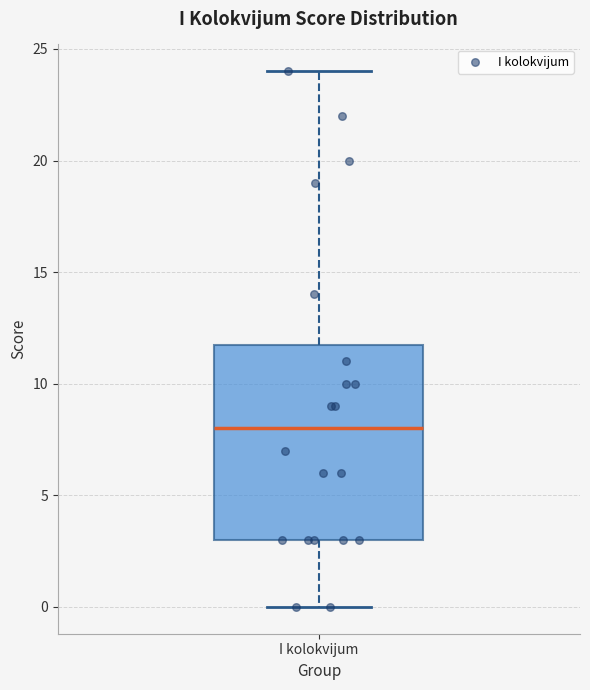

Transcribe this box plot: give where the median line is, the range the box spans, and where the two whiskers end, as read against the y-axis. The values are not printed on the chart, so give them approximately, as read against the axis.

median 8, box 3 to 12, whiskers 0 to 24